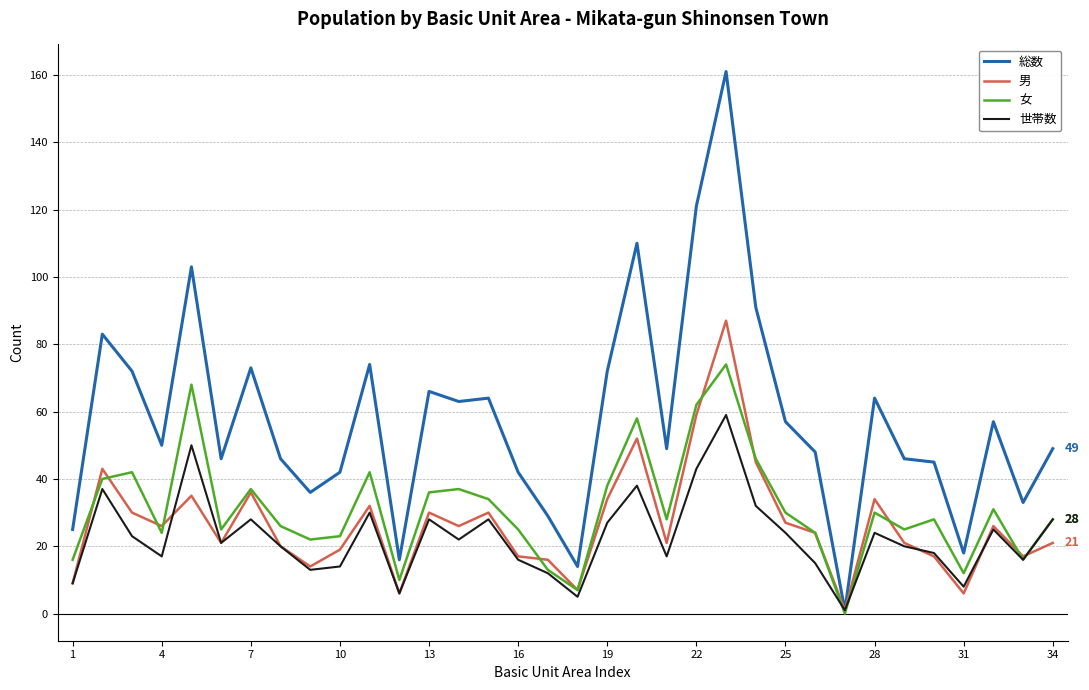

What is the maximum value shown in the chart?

161